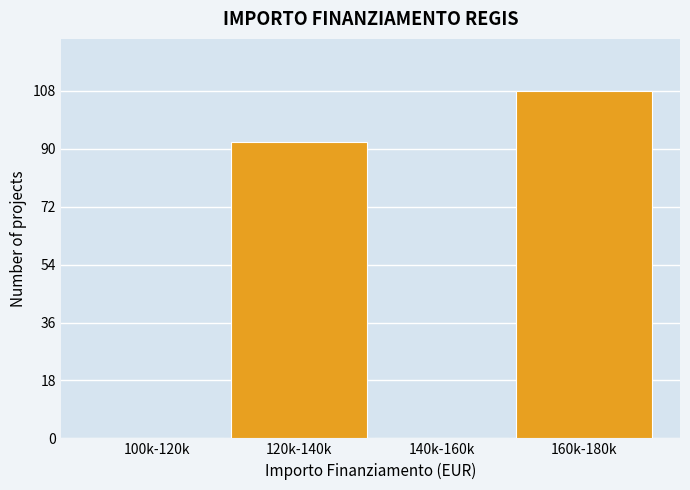

Reading left to right, what are all the values shown in this chart?

100k-120k=0	120k-140k=92	140k-160k=0	160k-180k=108